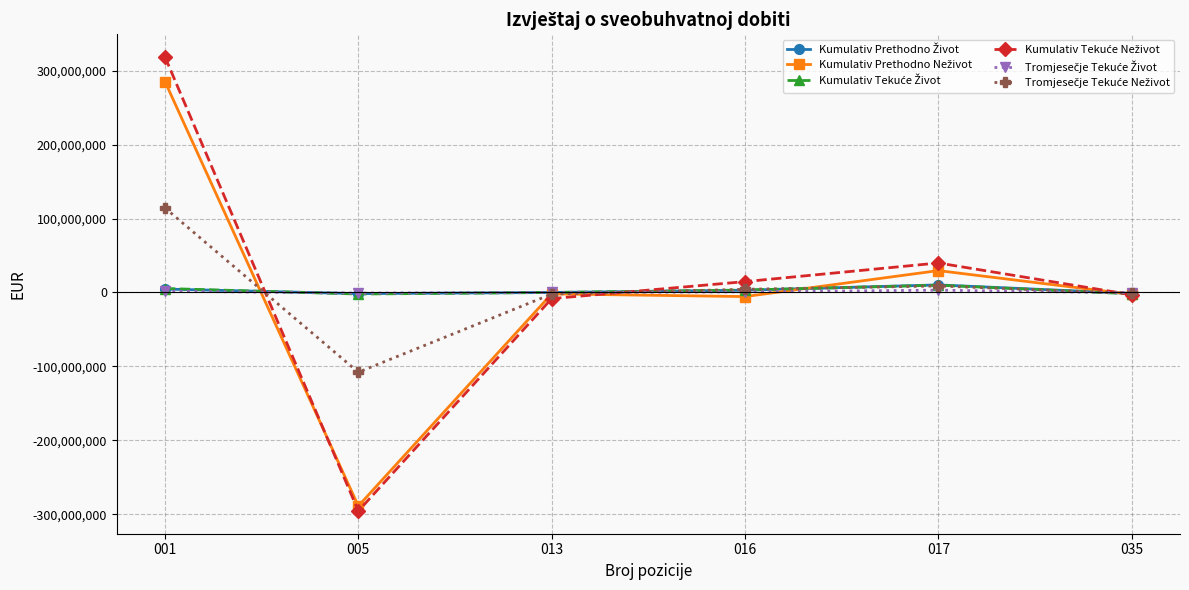

What is the maximum value shown in the chart?

318454785